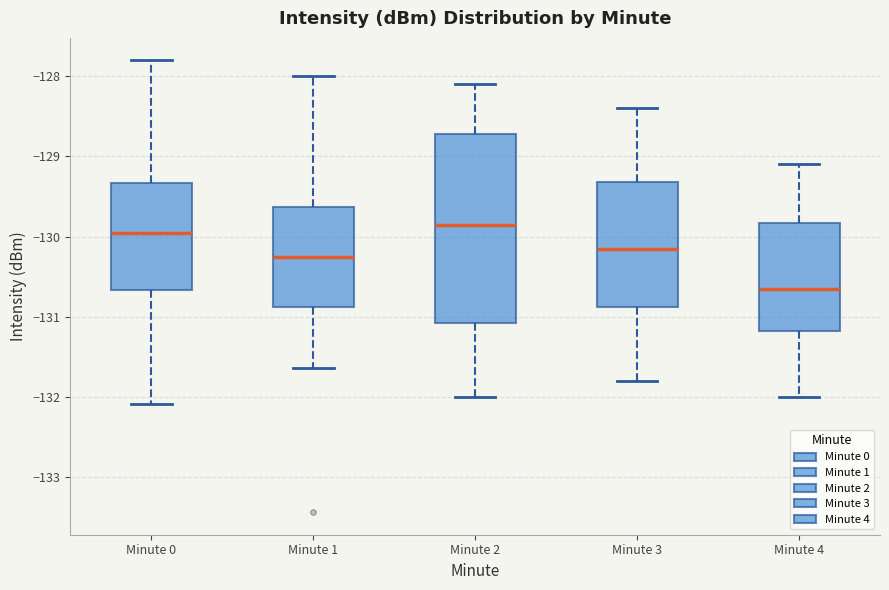

Which box has the lowest median line?

Minute 4